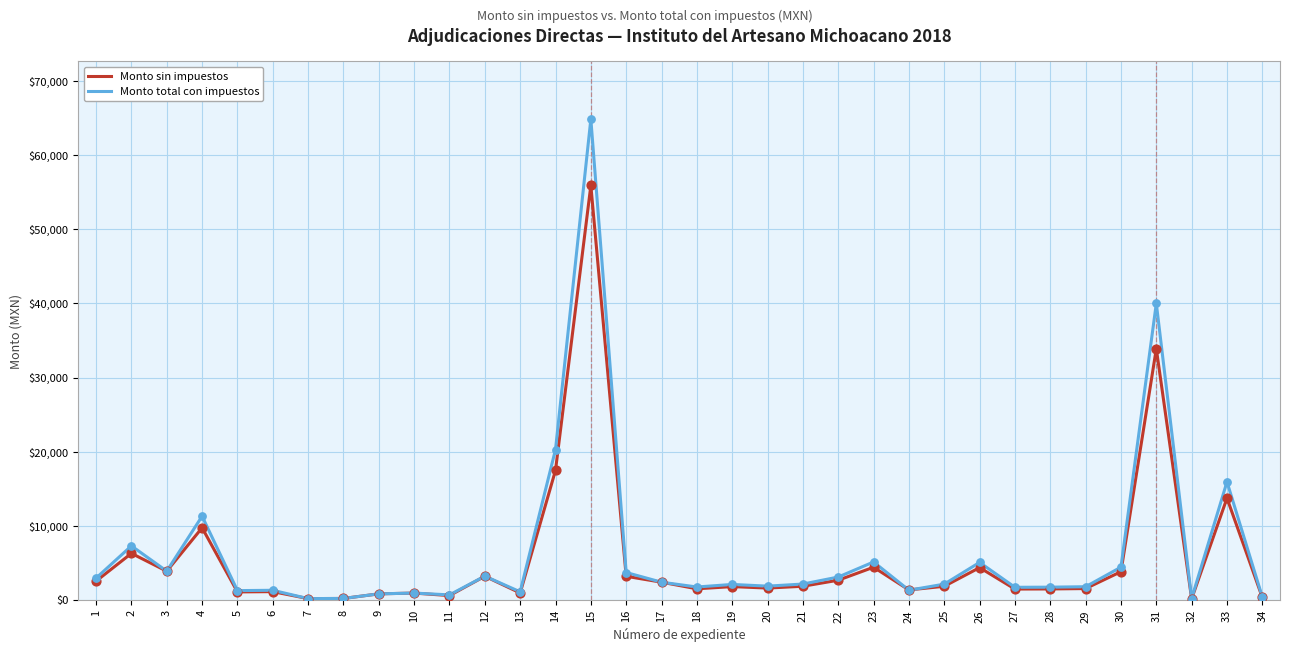

Is the value of Monto total con impuestos at 18 greater than the value of Monto sin impuestos at 2?

No